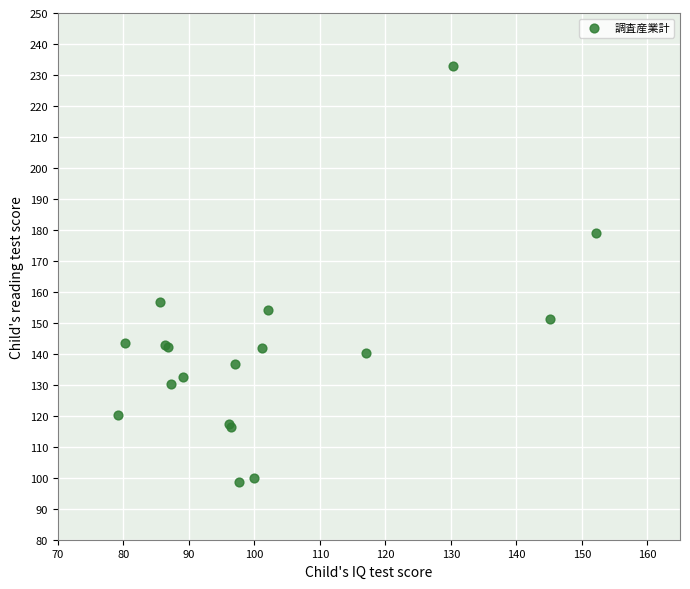

What Y value in the scatter plot is closest to 165?

156.7